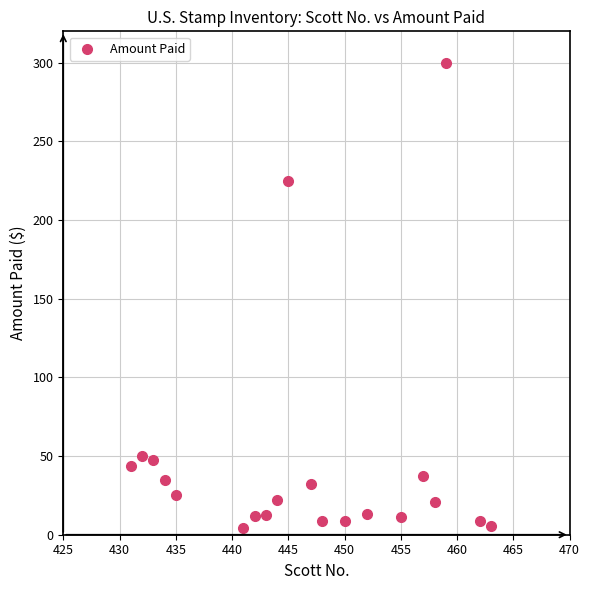

What is the range of X values (max minus min)?

32.0